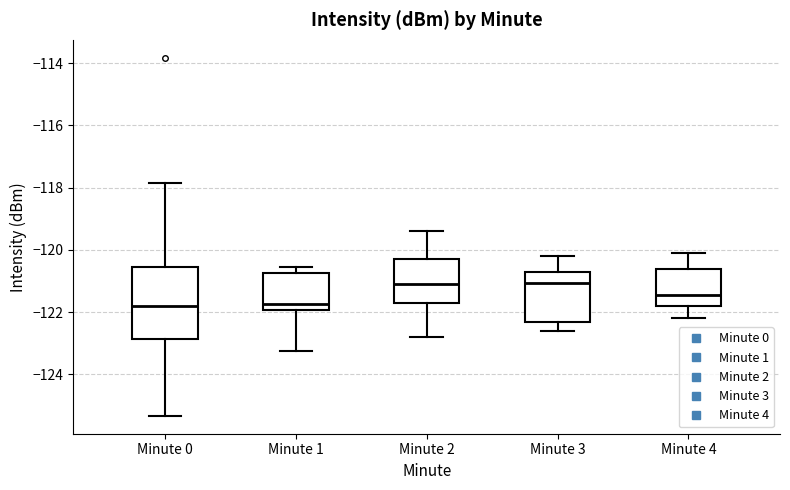

Where does the lower whisker of the box for Minute 0 end on the y-axis? The values are not printed on the chart, so give them approximately, as read against the axis.

-125.4